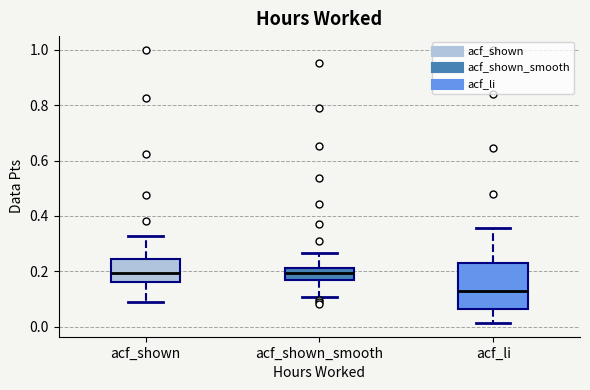

Which box is the tallest, from its lower edge to its upper edge?

acf_li